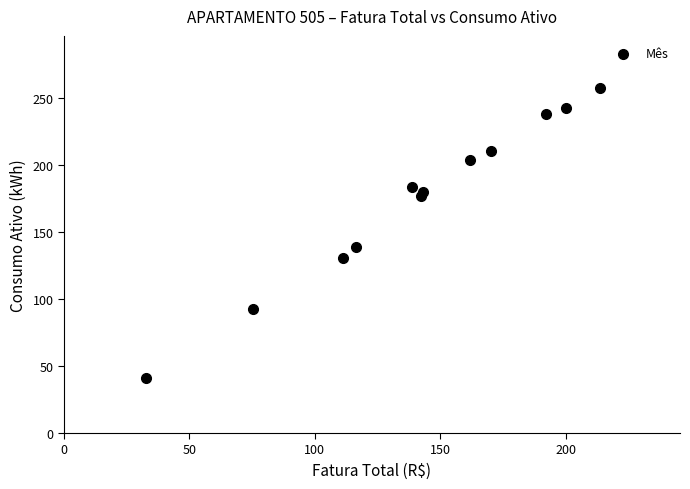

What Y value in the scatter plot is closest to 149?

139